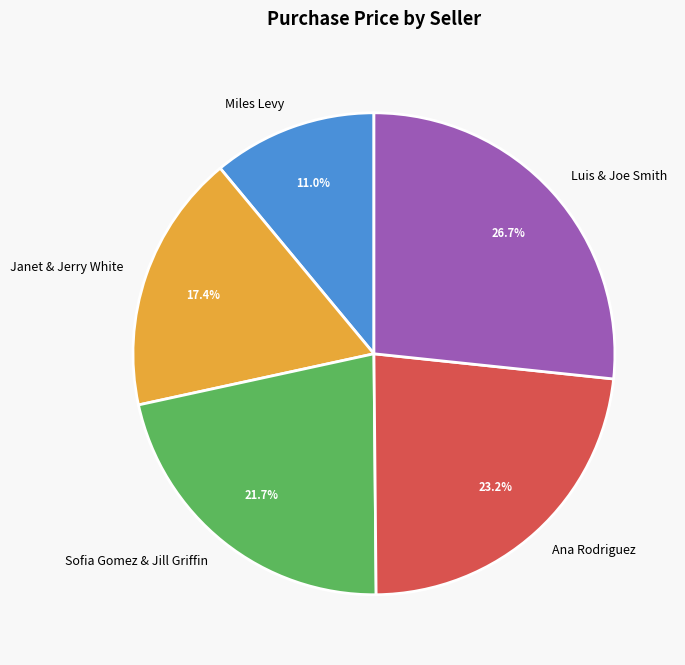

To the nearest percent, what is the average slice percentage?

20%